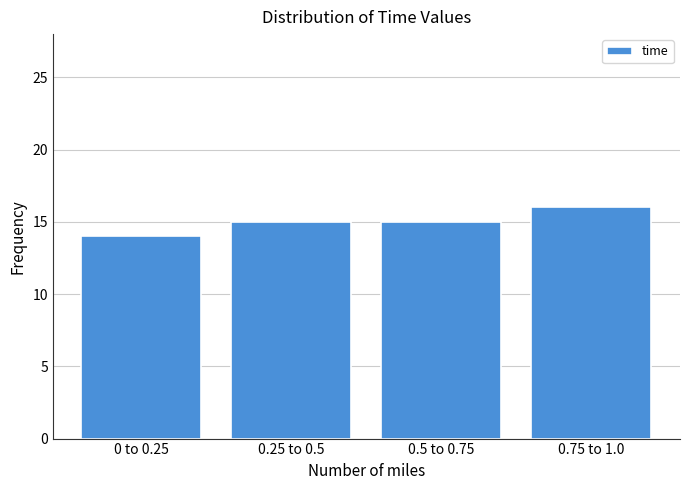

Reading right to left, list all the values displayed in this chart.

0.75 to 1.0=16	0.5 to 0.75=15	0.25 to 0.5=15	0 to 0.25=14